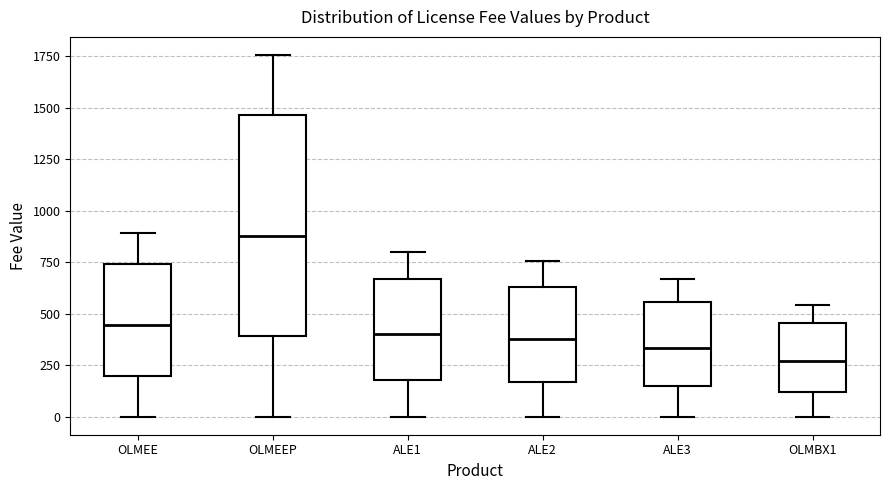

Reading left to right, read every box against the y-axis: the position of its median line, the range the box covers, and the ends of its whiskers. The values are not printed on the chart, so give them approximately, as read against the axis.

OLMEE: median 450, box 200 to 750, whiskers 0 to 900
OLMEEP: median 900, box 400 to 1450, whiskers 0 to 1750
ALE1: median 400, box 200 to 650, whiskers 0 to 800
ALE2: median 400, box 150 to 650, whiskers 0 to 750
ALE3: median 350, box 150 to 550, whiskers 0 to 650
OLMBX1: median 250, box 100 to 450, whiskers 0 to 550